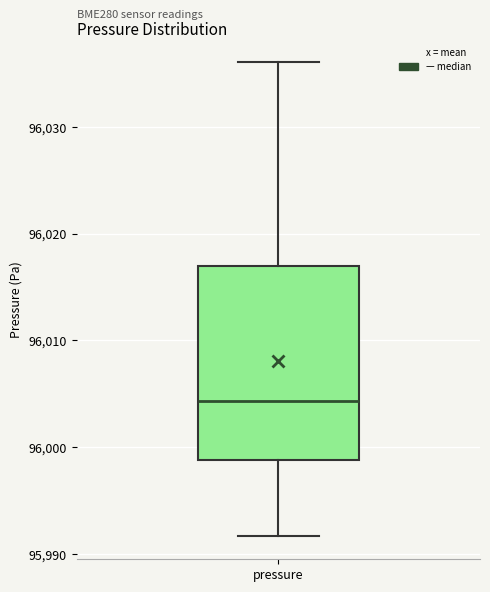

Read this box plot against the y-axis: the position of the median line, the range covered by the box, and the ends of both whiskers. The values are not printed on the chart, so give them approximately, as read against the axis.

median 96004, box 95999 to 96017, whiskers 95992 to 96036